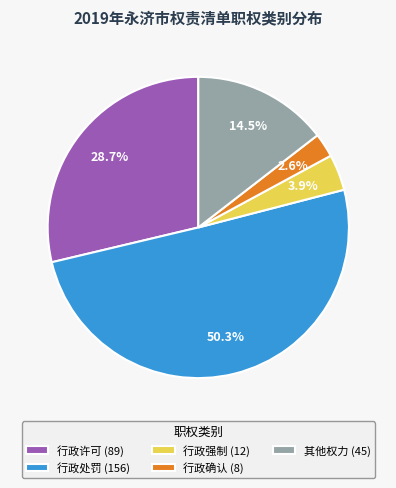

How many segments does this pie chart have?

5